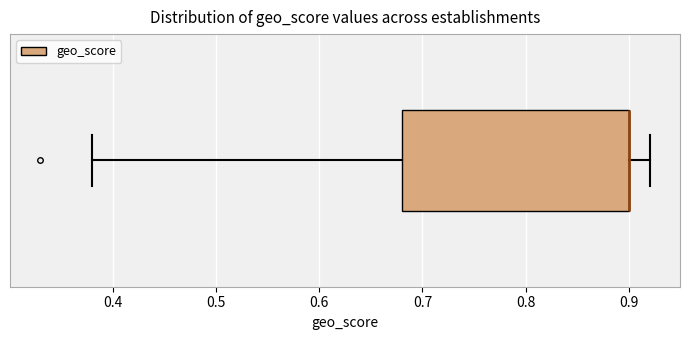

Where does the left whisker of the box end on the x-axis? The values are not printed on the chart, so give them approximately, as read against the axis.

0.38